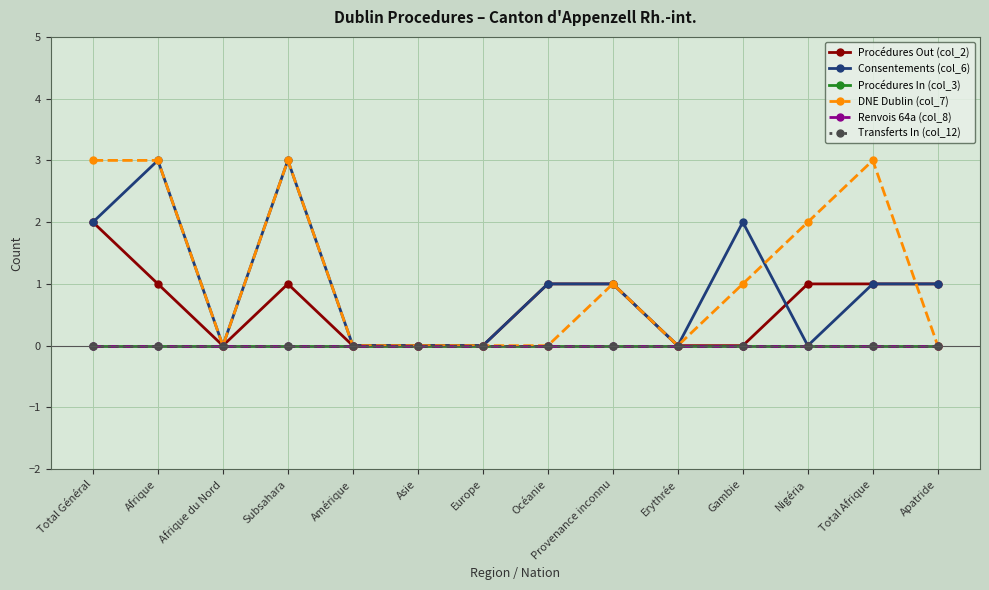

Reading right to left, extract all data points from this chart.

Procédures Out (col_2): 1	1	1	0	0	1	1	0	0	0	1	0	1	2
Consentements (col_6): 1	1	0	2	0	1	1	0	0	0	3	0	3	2
Procédures In (col_3): 0	0	0	0	0	0	0	0	0	0	0	0	0	0
DNE Dublin (col_7): 0	3	2	1	0	1	0	0	0	0	3	0	3	3
Renvois 64a (col_8): 0	0	0	0	0	0	0	0	0	0	0	0	0	0
Transferts In (col_12): 0	0	0	0	0	0	0	0	0	0	0	0	0	0